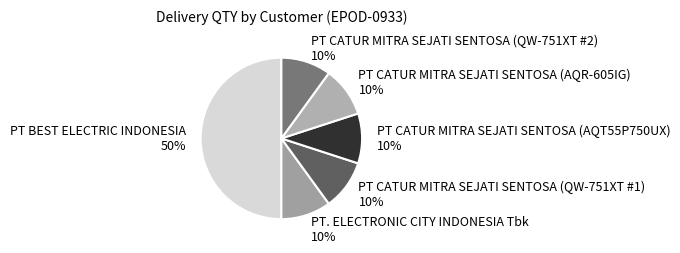

To the nearest percent, what portion does PT CATUR MITRA SEJATI SENTOSA (QW-751XT #1) represent?

10%